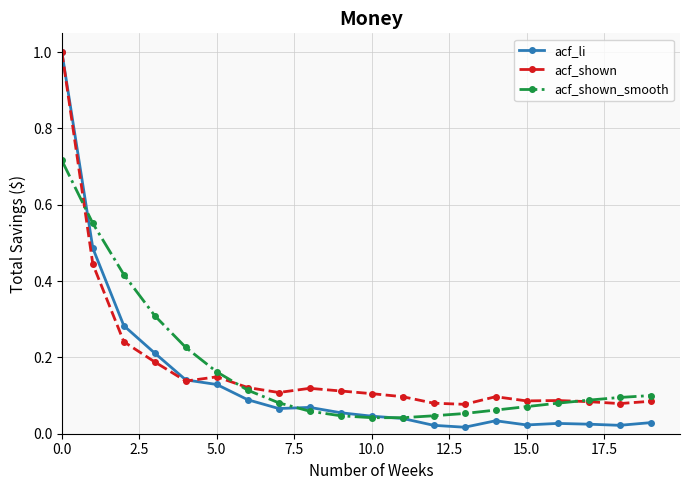

Which series has the largest range (max minus min)?

acf_li